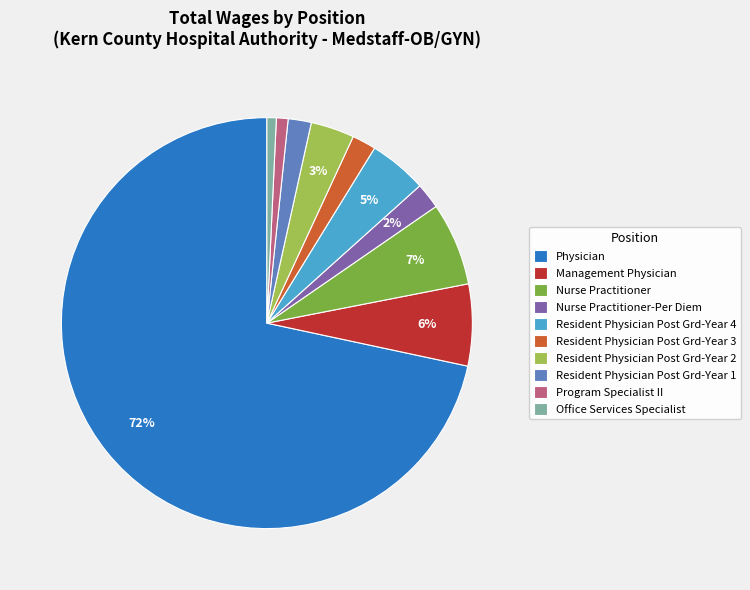

How many slices are in this pie chart?

10